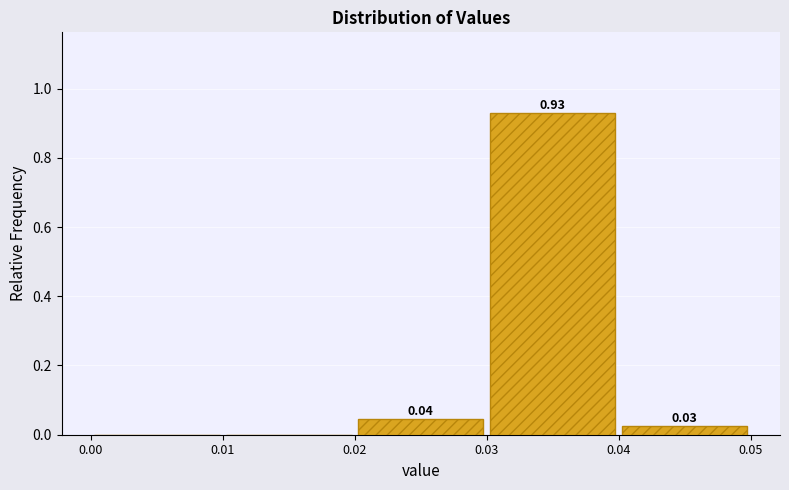

Which range on the x-axis has the tallest bar?

0.03 to 0.04